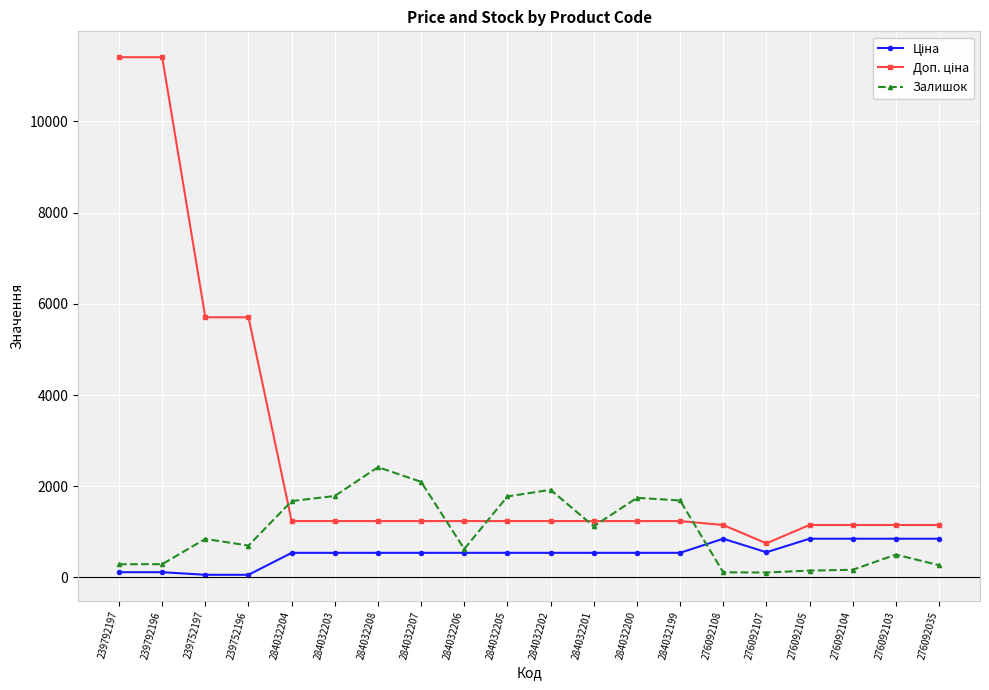

At how many categories does at least one series exceed 9651?

2